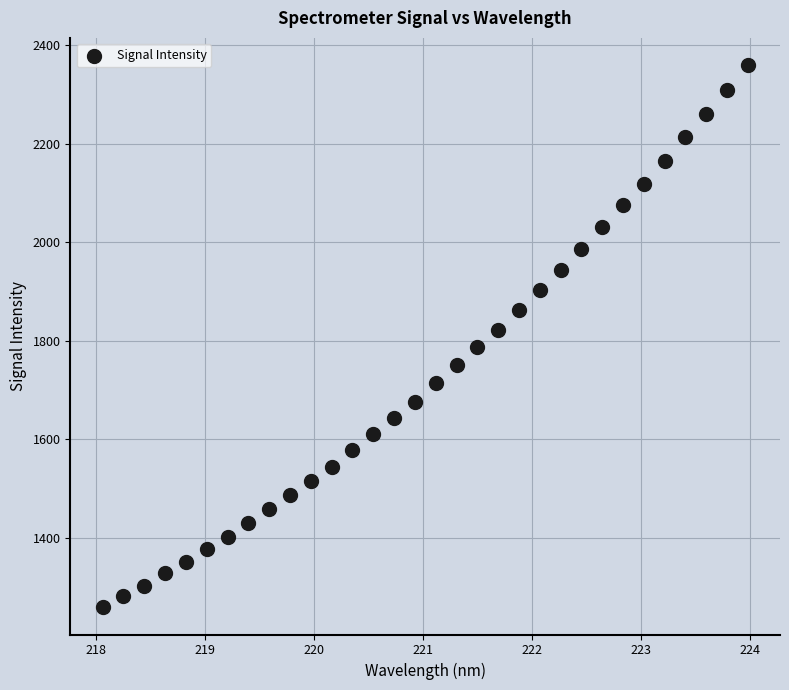

What is the range of Y values (max minus min)?

1101.4